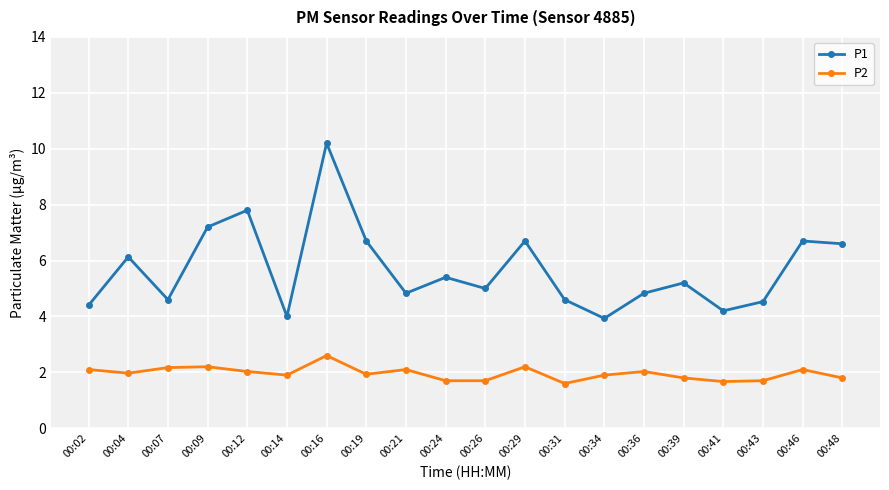

How many interior local peaks does the P2 series have?

6